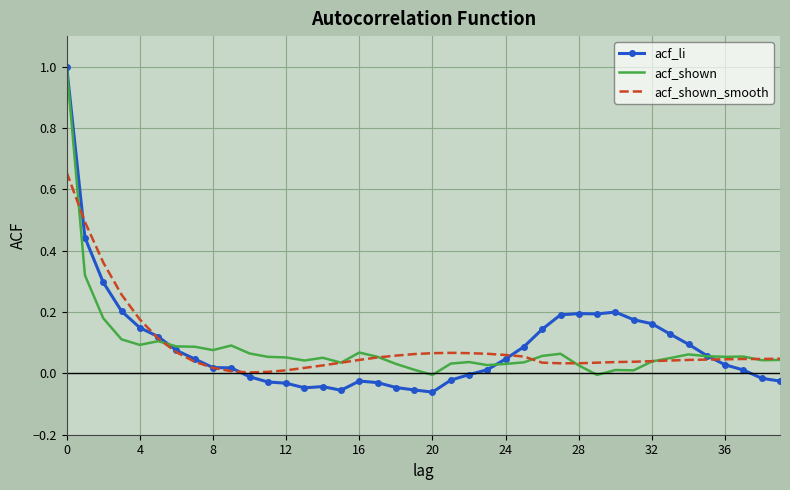

What is the maximum value shown in the chart?

1.0